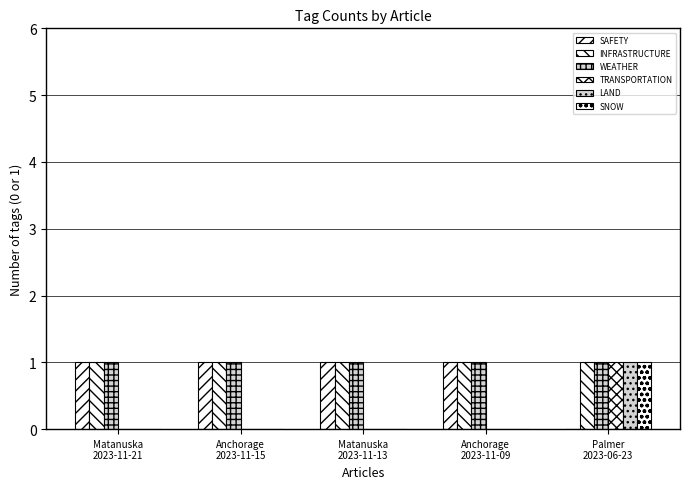

Count the number of categories in the chart.

5